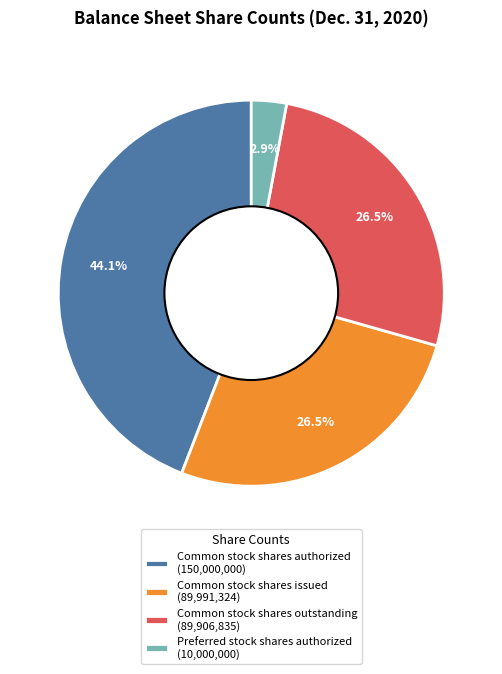

Does any single category account for the majority?

No